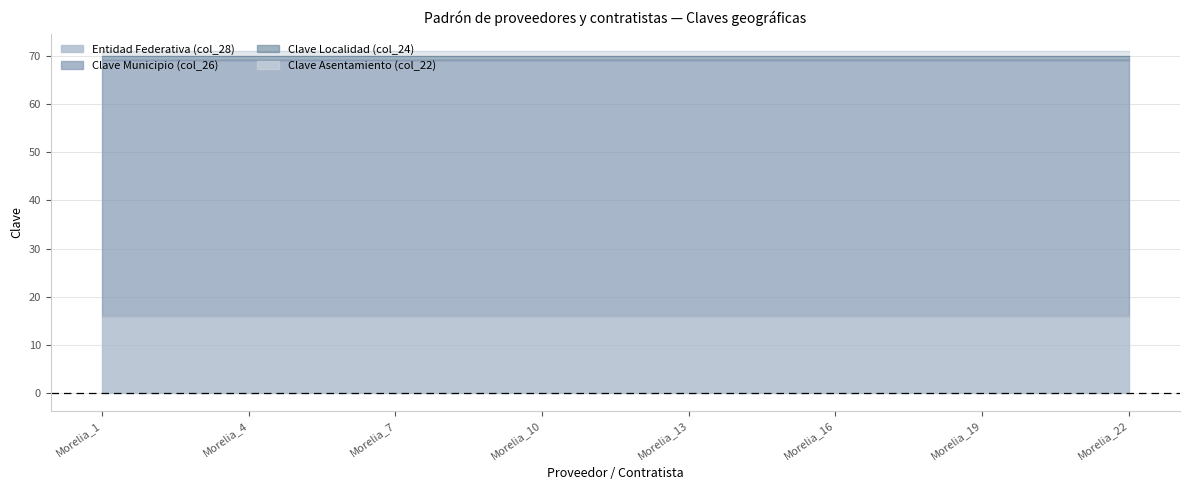

True or false: Clave Municipio (col_26) and Entidad Federativa (col_28) intersect in this chart.

False